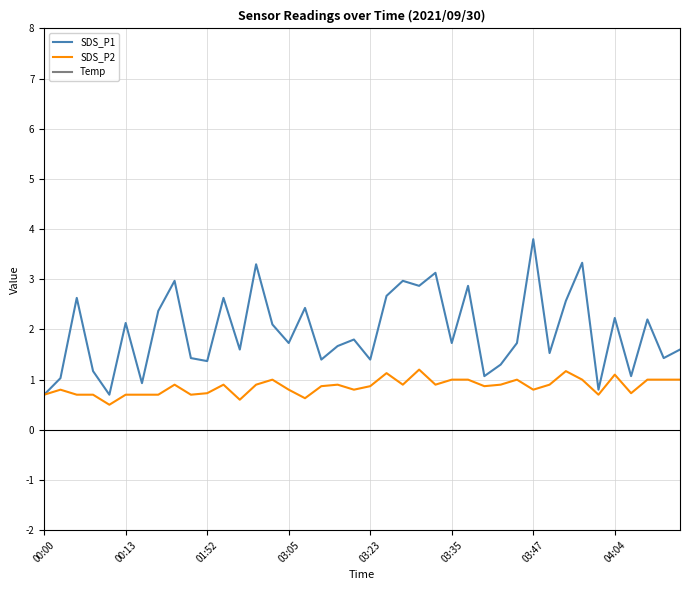

In Temp, how many points are lower than both neighbors (excluding endpoints)?

1